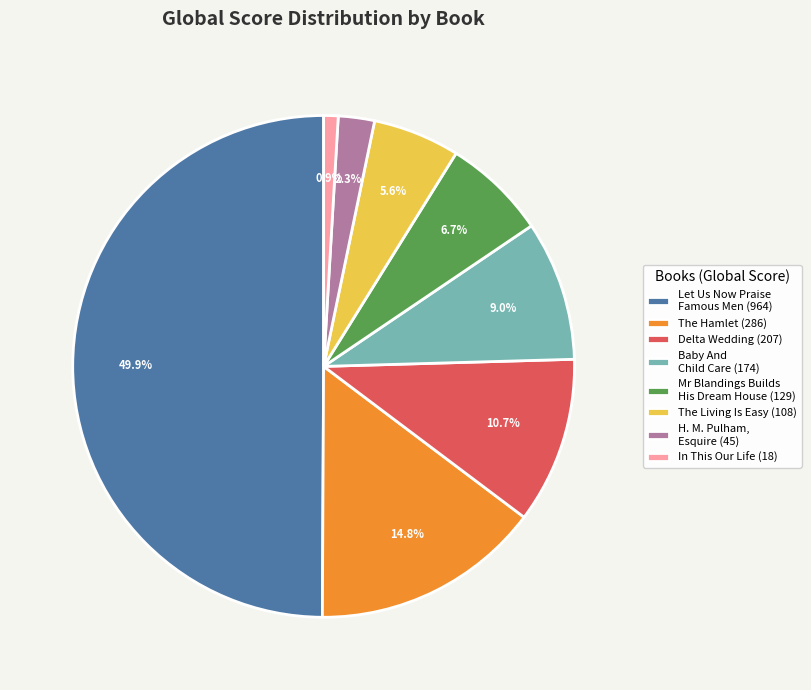

How many segments does this pie chart have?

8